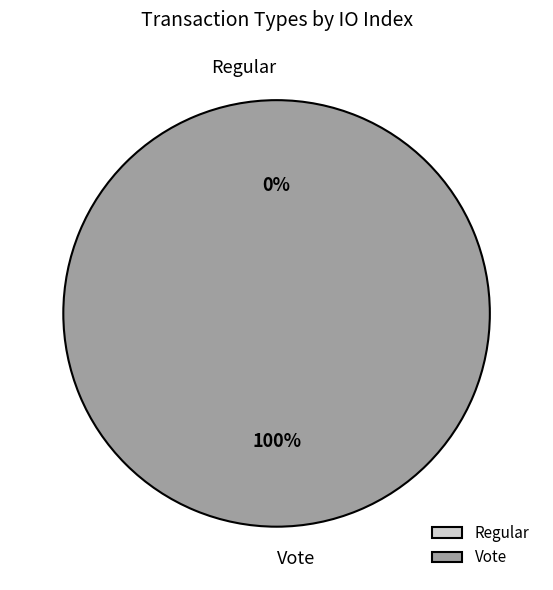

Is there a majority slice in this chart?

Yes